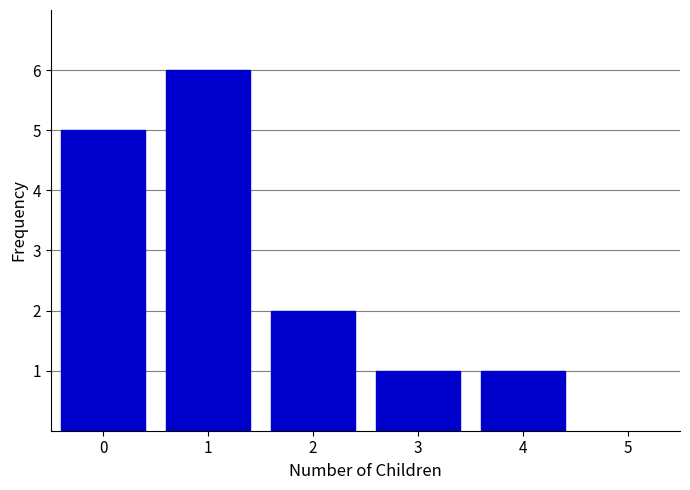

Reading left to right, what are all the values shown in this chart?

0=5	1=6	2=2	3=1	4=1